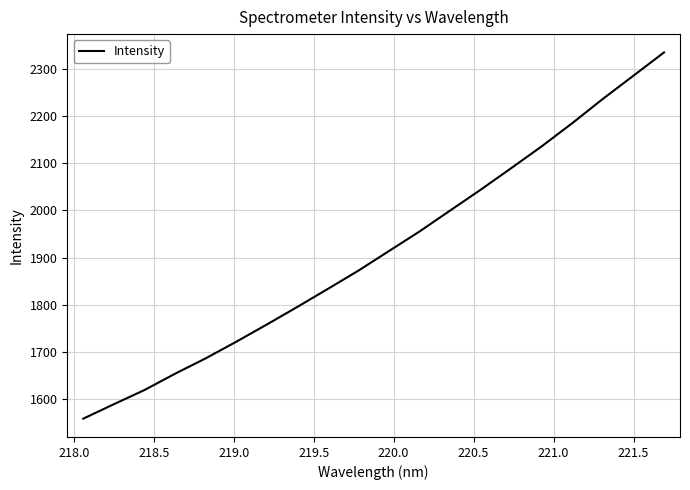

What is the smallest value displayed?

1559.1